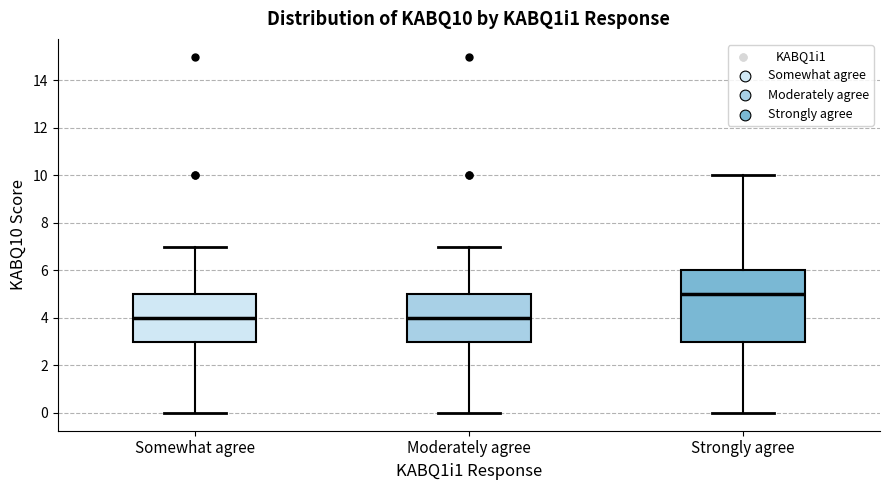

Reading left to right, transcribe this box plot: for each box, give where its median line is, the range the box spans, and where its two whiskers end, as read against the y-axis. The values are not printed on the chart, so give them approximately, as read against the axis.

Somewhat agree: median 4, box 3 to 5, whiskers 0 to 7
Moderately agree: median 4, box 3 to 5, whiskers 0 to 7
Strongly agree: median 5, box 3 to 6, whiskers 0 to 10